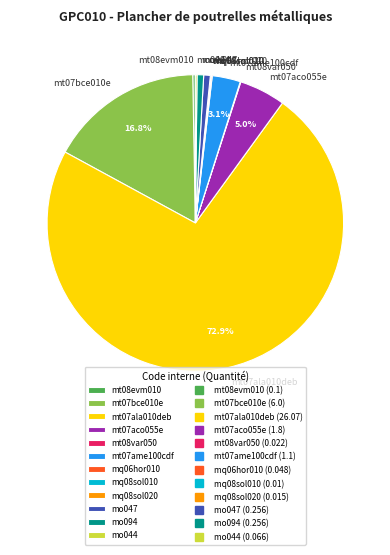

Is there any slice that represents more than half of the pie?

Yes